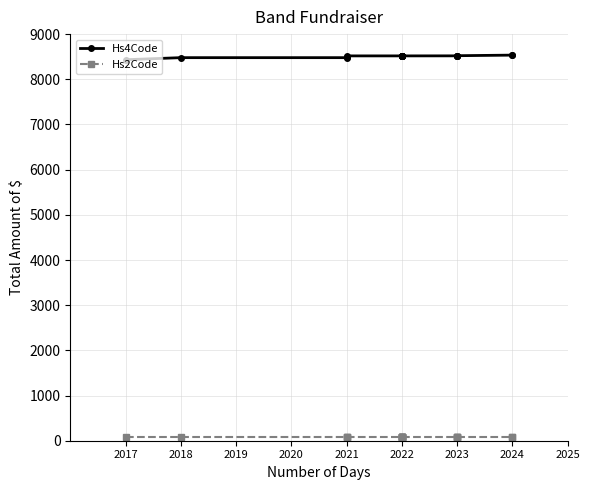

What is the approximate value of Hs2Code at 2022?

85